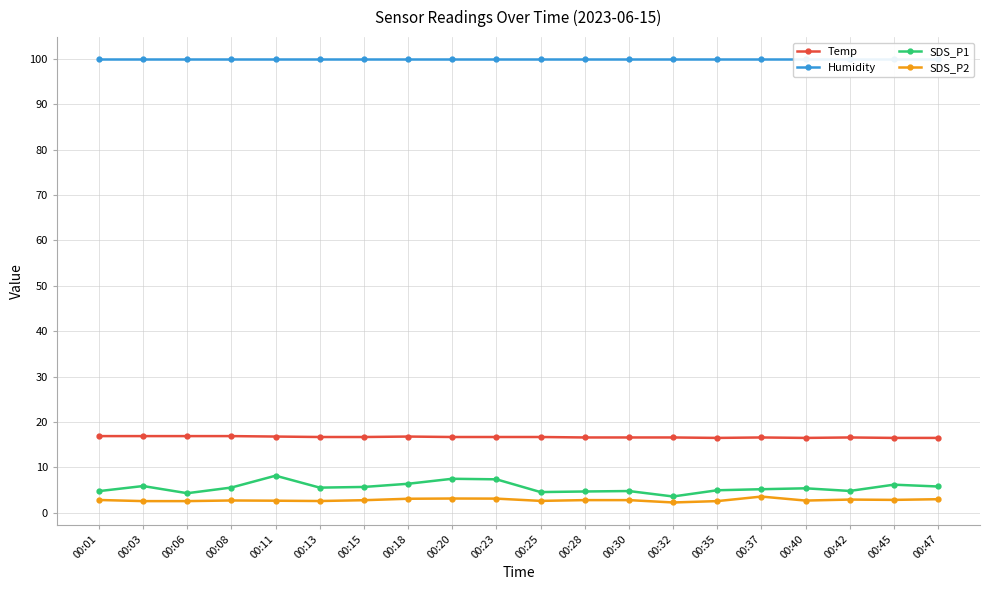

Which series has the largest total across all categories?

Humidity